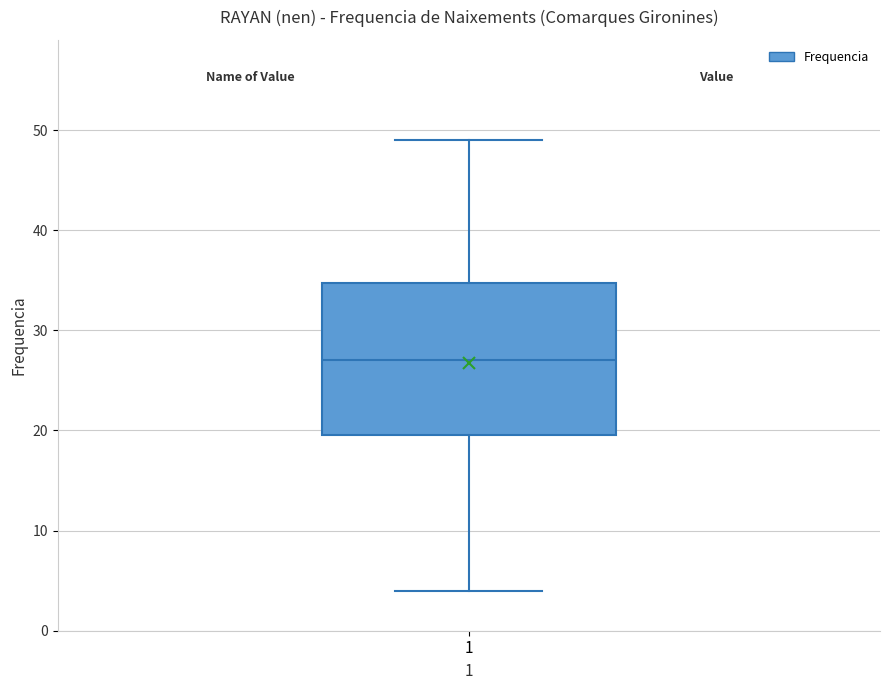

Transcribe this box plot: give where the median line is, the range the box spans, and where the two whiskers end, as read against the y-axis. The values are not printed on the chart, so give them approximately, as read against the axis.

median 27, box 20 to 35, whiskers 4 to 49